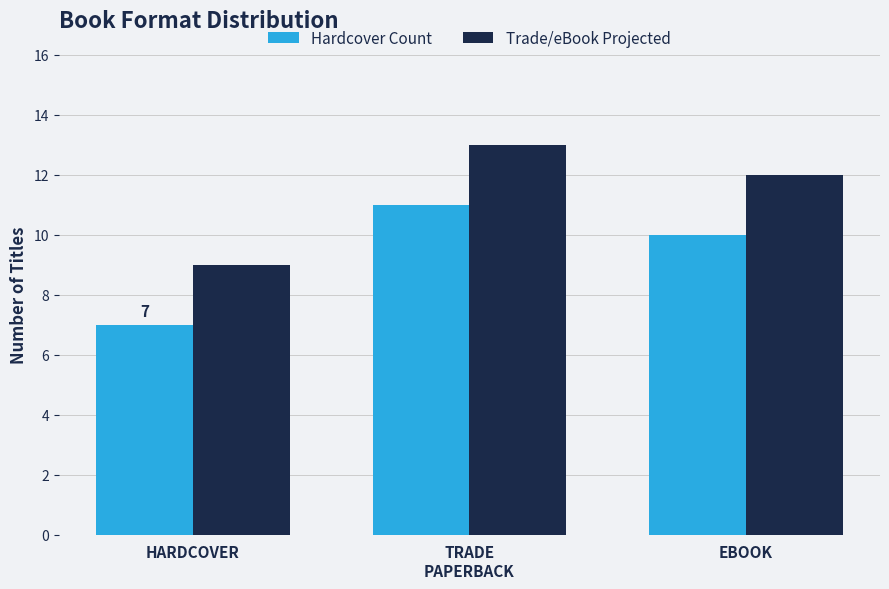

Reading right to left, transcribe all the data shown in this chart.

Hardcover Count: EBOOK=10	TRADE
PAPERBACK=11	HARDCOVER=7
Trade/eBook Projected: EBOOK=12	TRADE
PAPERBACK=13	HARDCOVER=9